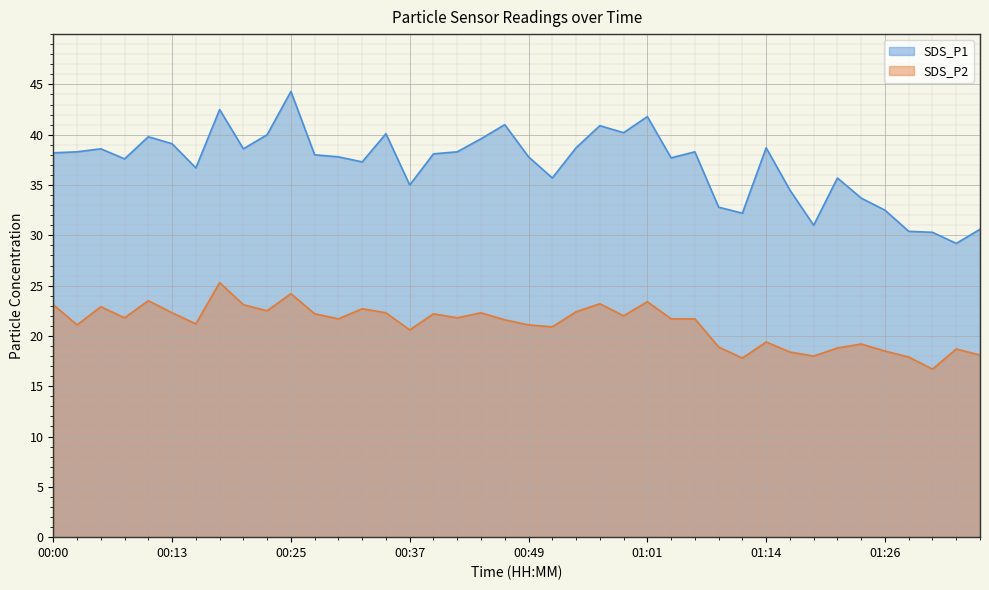

True or false: SDS_P2 and SDS_P1 intersect in this chart.

False